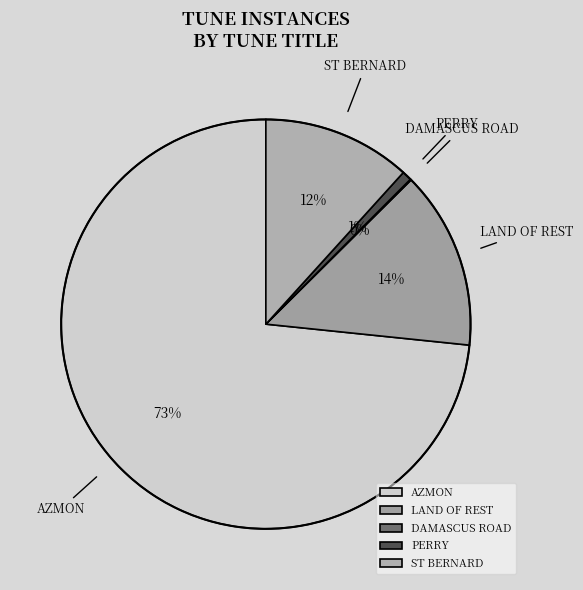

To the nearest percent, what percentage of the pie is AZMON?

73%